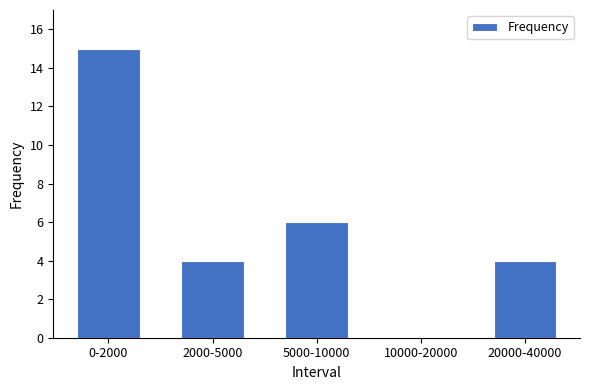

Reading left to right, extract all data points from this chart.

0-2000=15	2000-5000=4	5000-10000=6	10000-20000=0	20000-40000=4